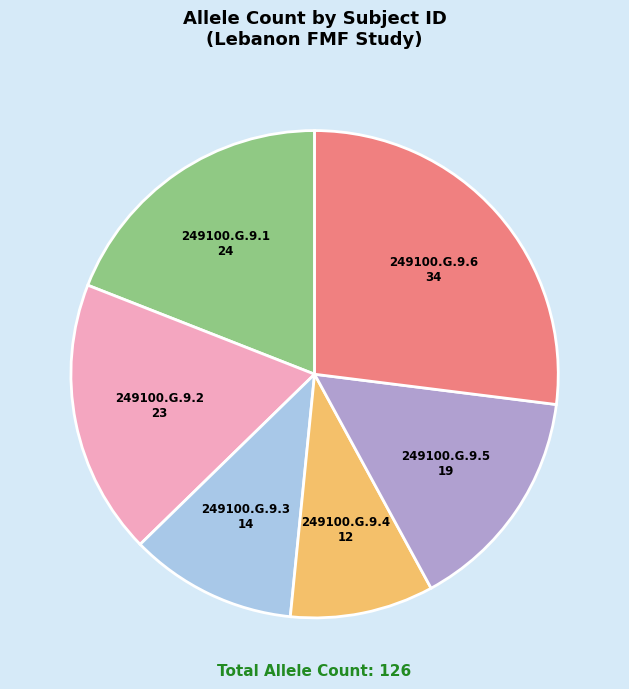

True or false: 249100.G.9.4 accounts for 16% of the total.

False